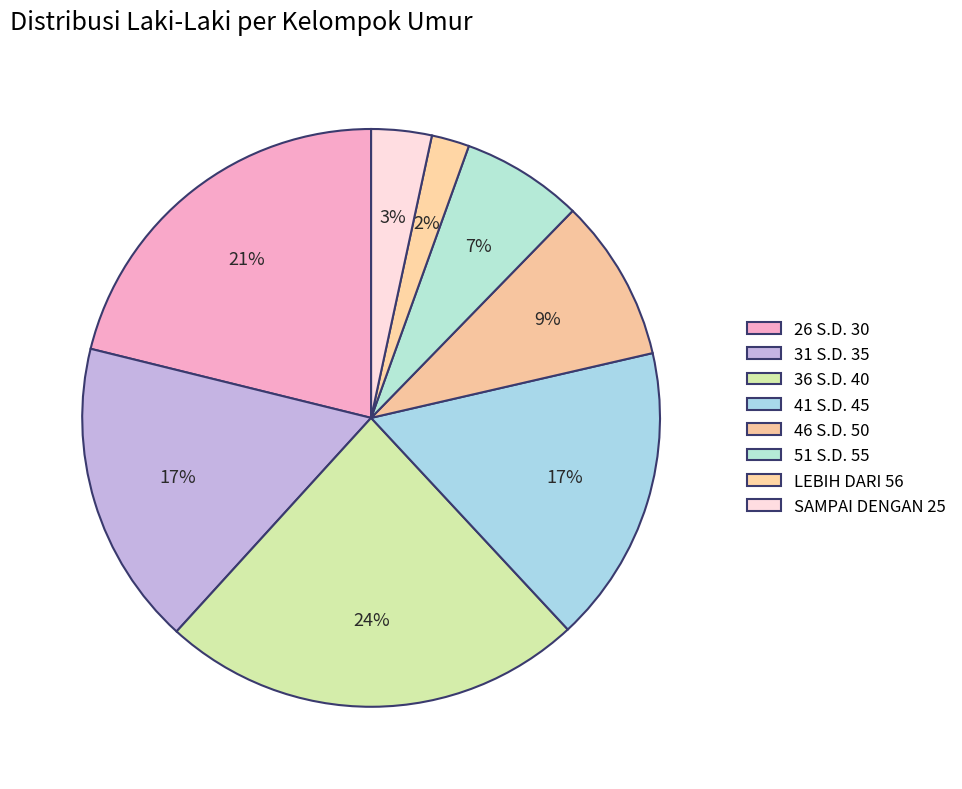

Approximately how many times larger is the value at 36 S.D. 40 compared to 51 S.D. 55?

3.5